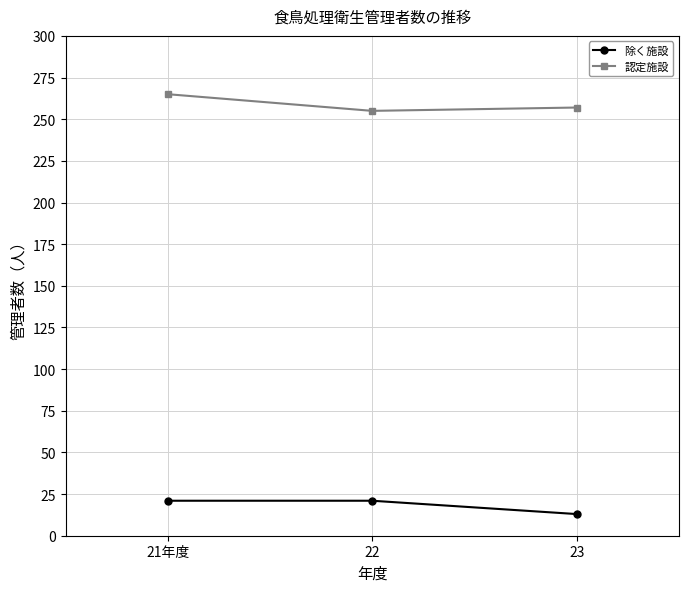

The value of 除く施設 at 21年度 is 5. True or false?

False